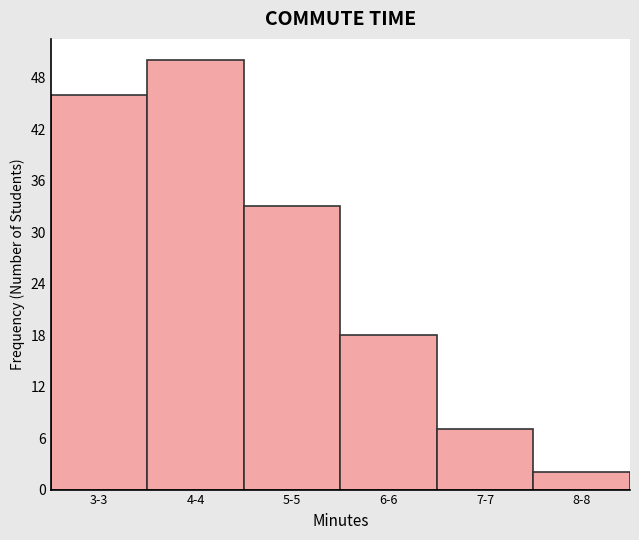

Reading right to left, transcribe all the data shown in this chart.

2	7	18	33	50	46